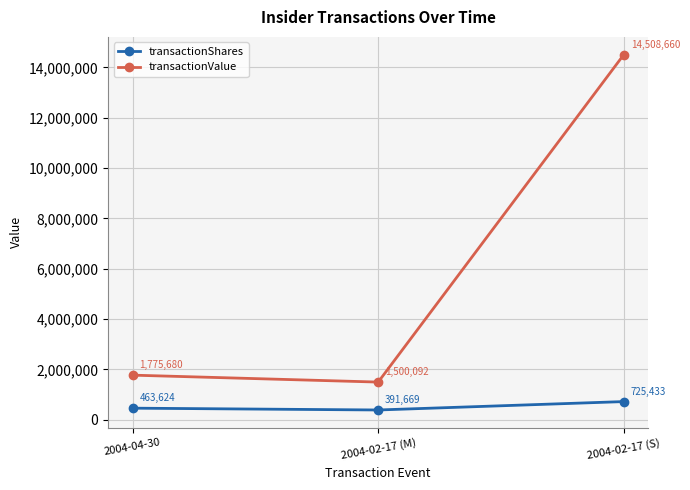

Between 2004-04-30 and 2004-02-17 (M), which series saw the biggest shift?

transactionValue